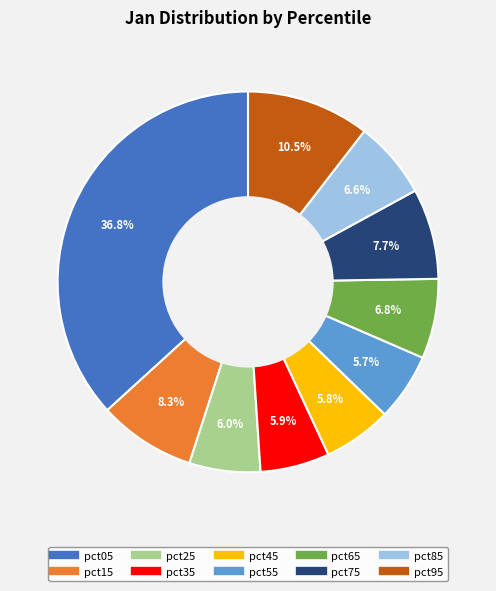

To the nearest percent, what is the average slice percentage?

10%